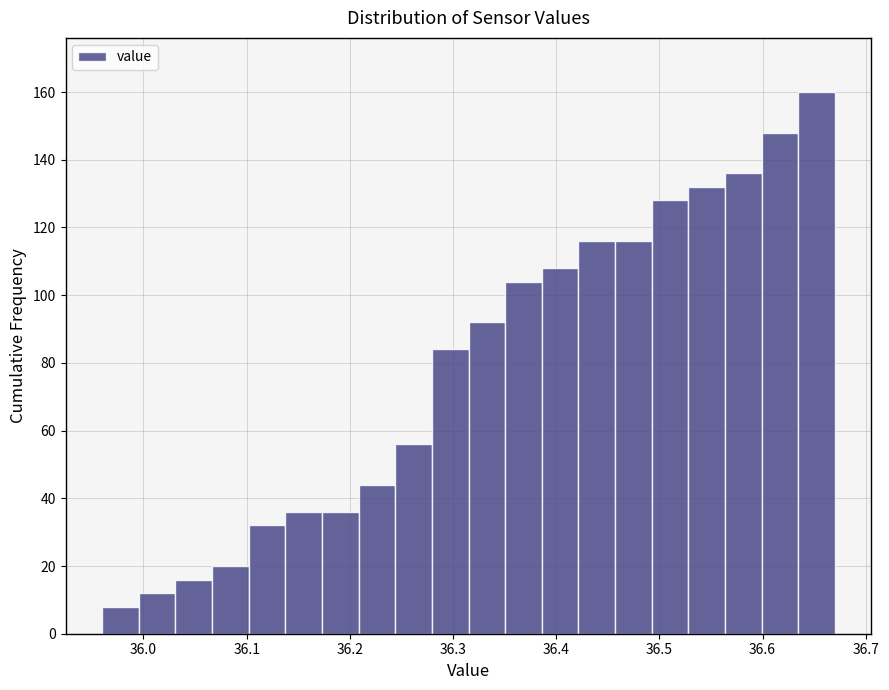

Read against the x-axis, roughly where is the centre of the tallest bar?

36.65